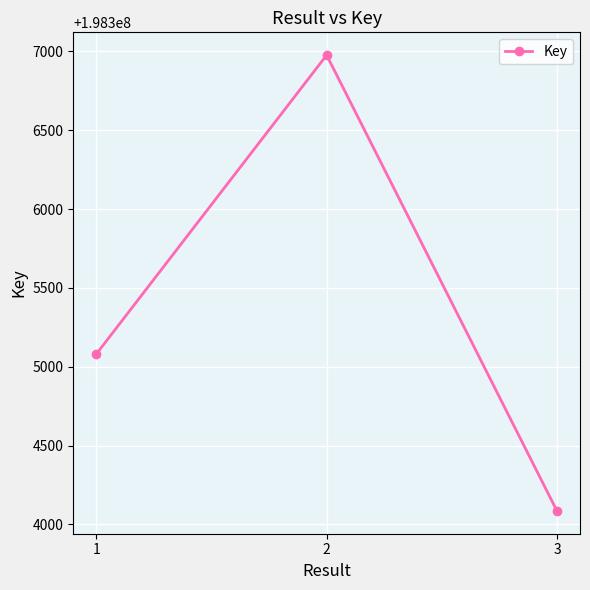

What is the greatest value displayed?

198306977